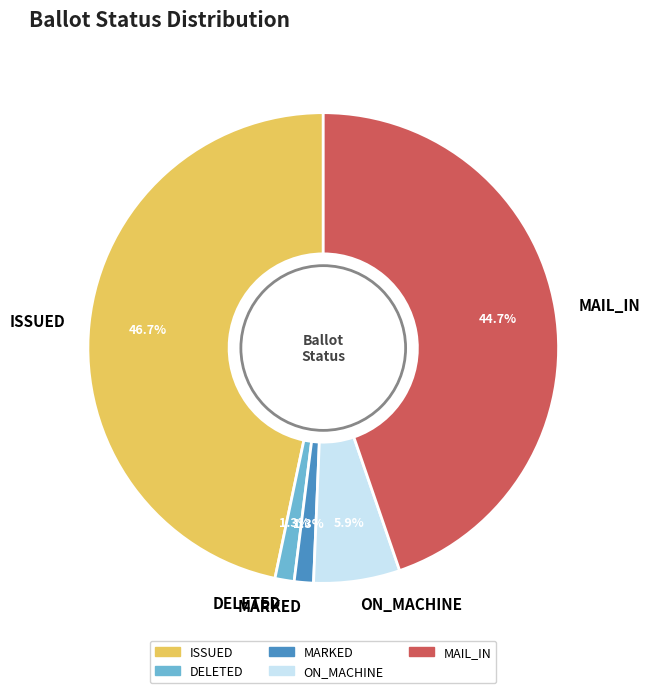

To the nearest percent, what portion does ISSUED represent?

47%